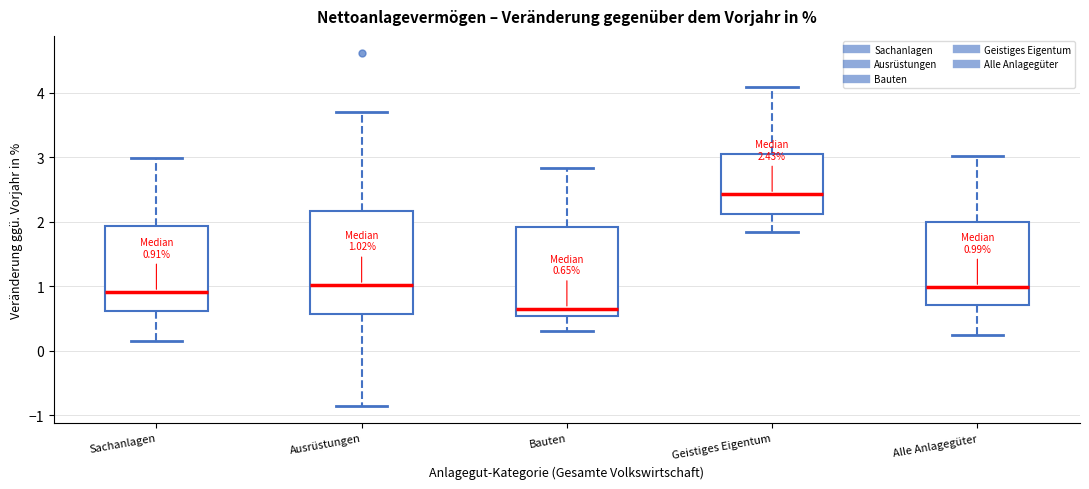

Comparing the boxes themselves (not the whiskers), which one is the tallest?

Ausrüstungen